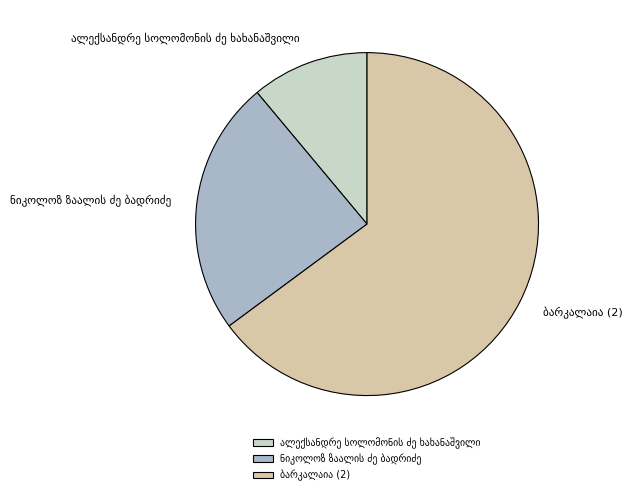

How many slices are in this pie chart?

3